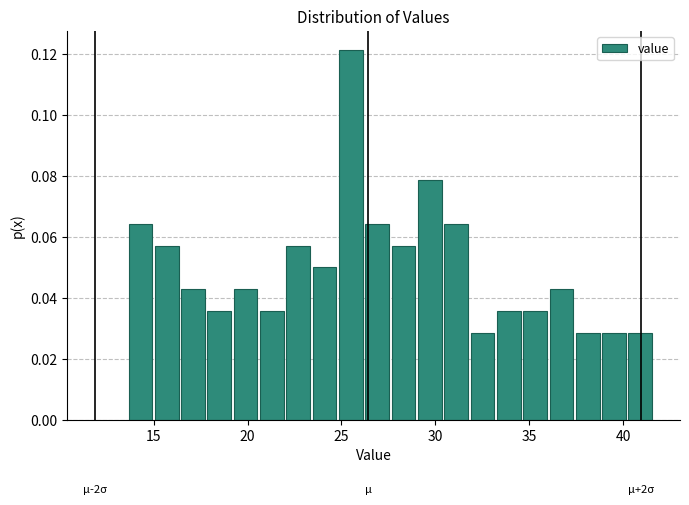

Around what value on the x-axis is the tallest bar? Give the approximate position of its centre, as read against the axis.

25.5